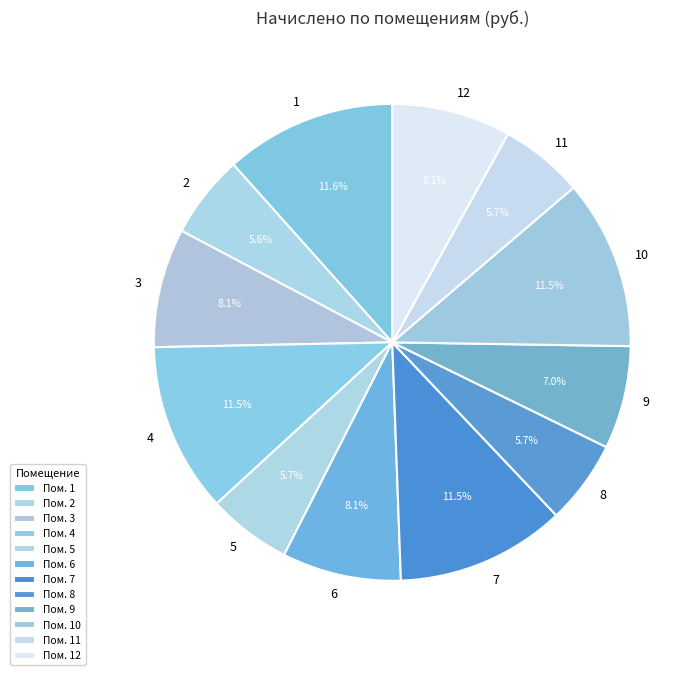

What is the ratio of the value at 7 to the value at 10?

1.0